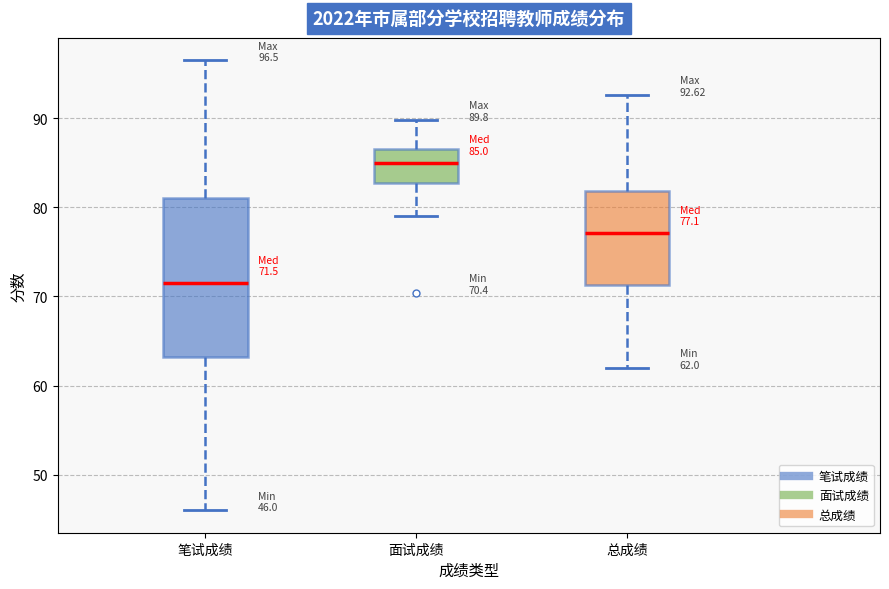

Which box's median line is the highest?

面试成绩